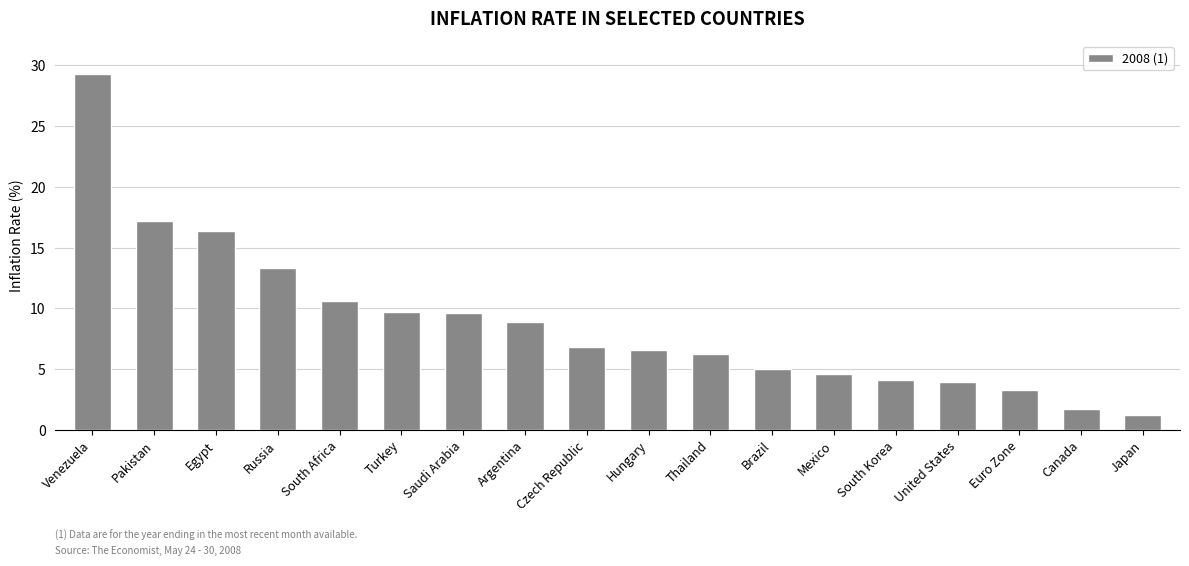

What is the greatest value displayed?

29.3